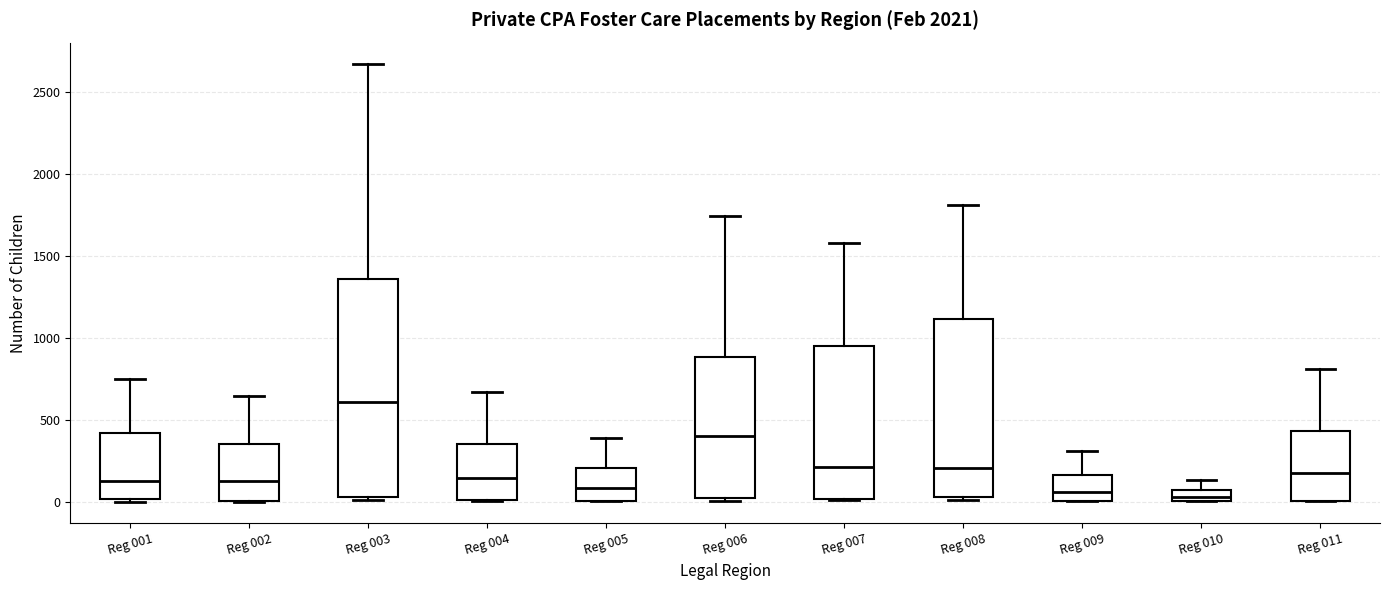

Which box has the highest median line?

Reg 003